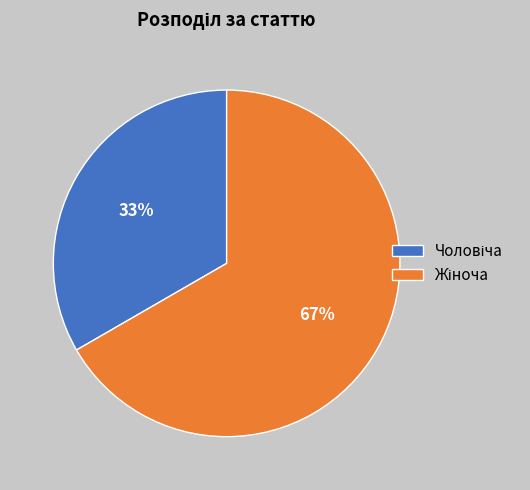

To the nearest percent, what is the average slice percentage?

50%